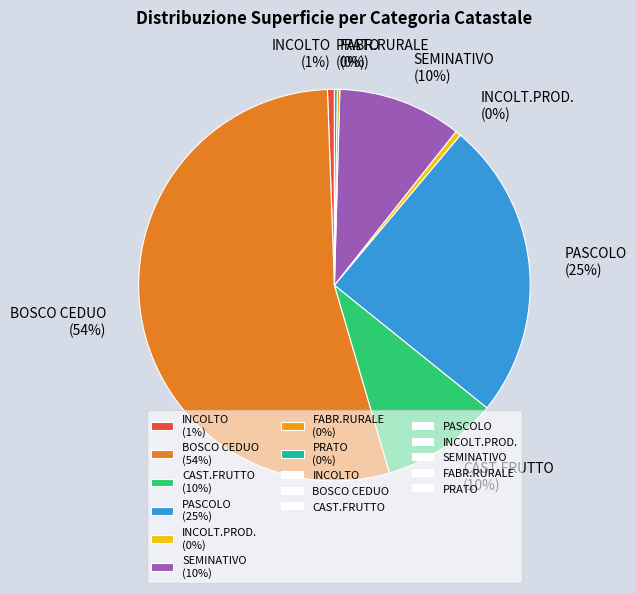

Which category has the biggest portion of the pie?

BOSCO CEDUO (54%)